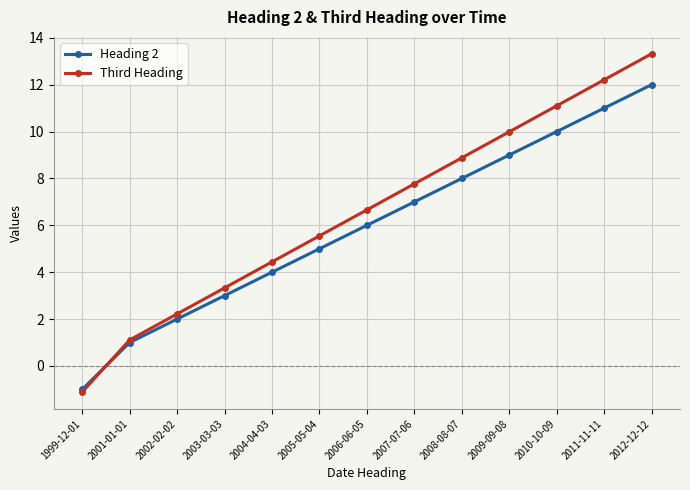

The value of Heading 2 at 2004-04-03 is 4.0. True or false?

True